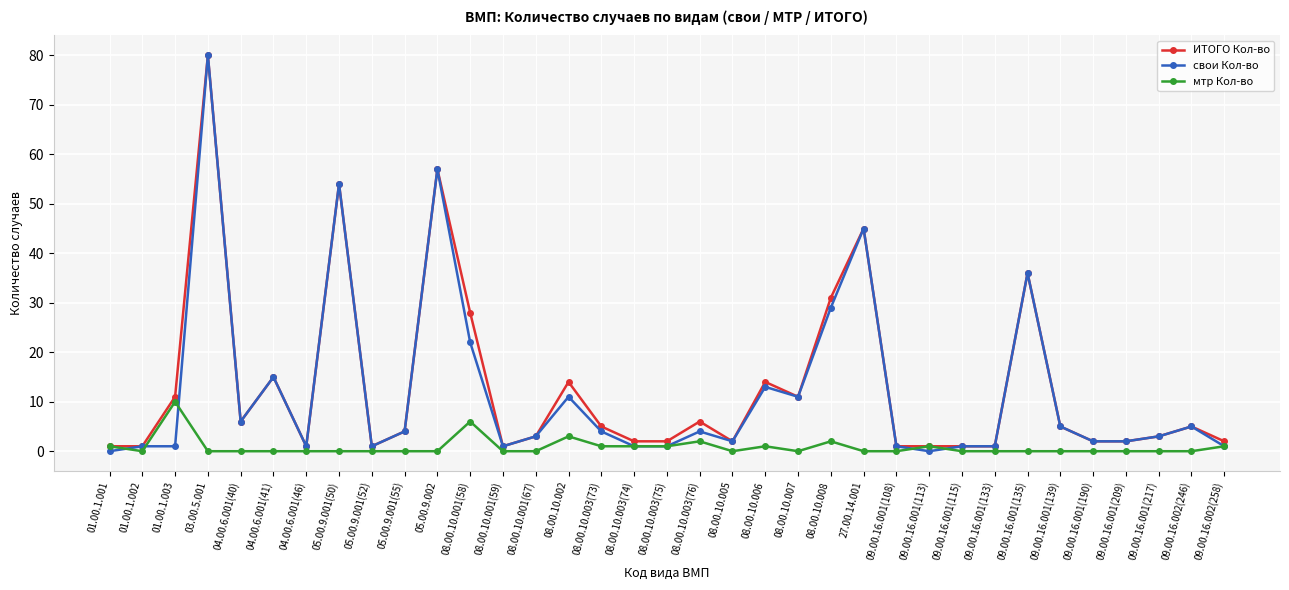

The ИТОГО Кол-во series shows 24 at 08.00.10.006. True or false?

False